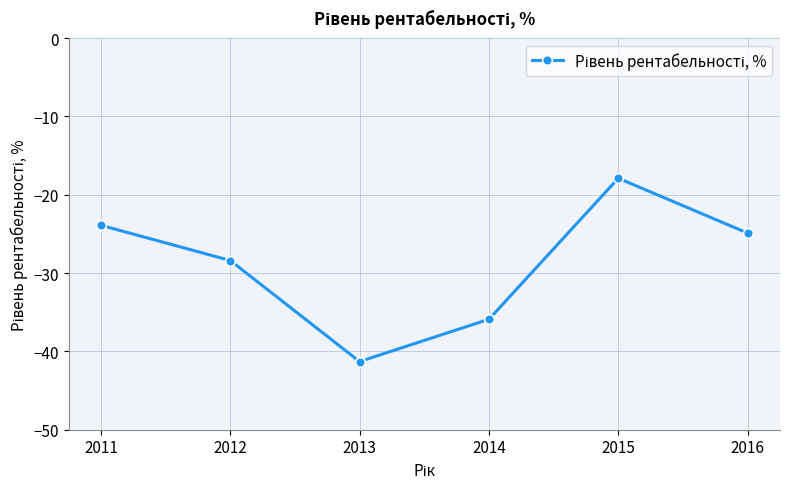

At which category does the data reach its first local valley?

2013